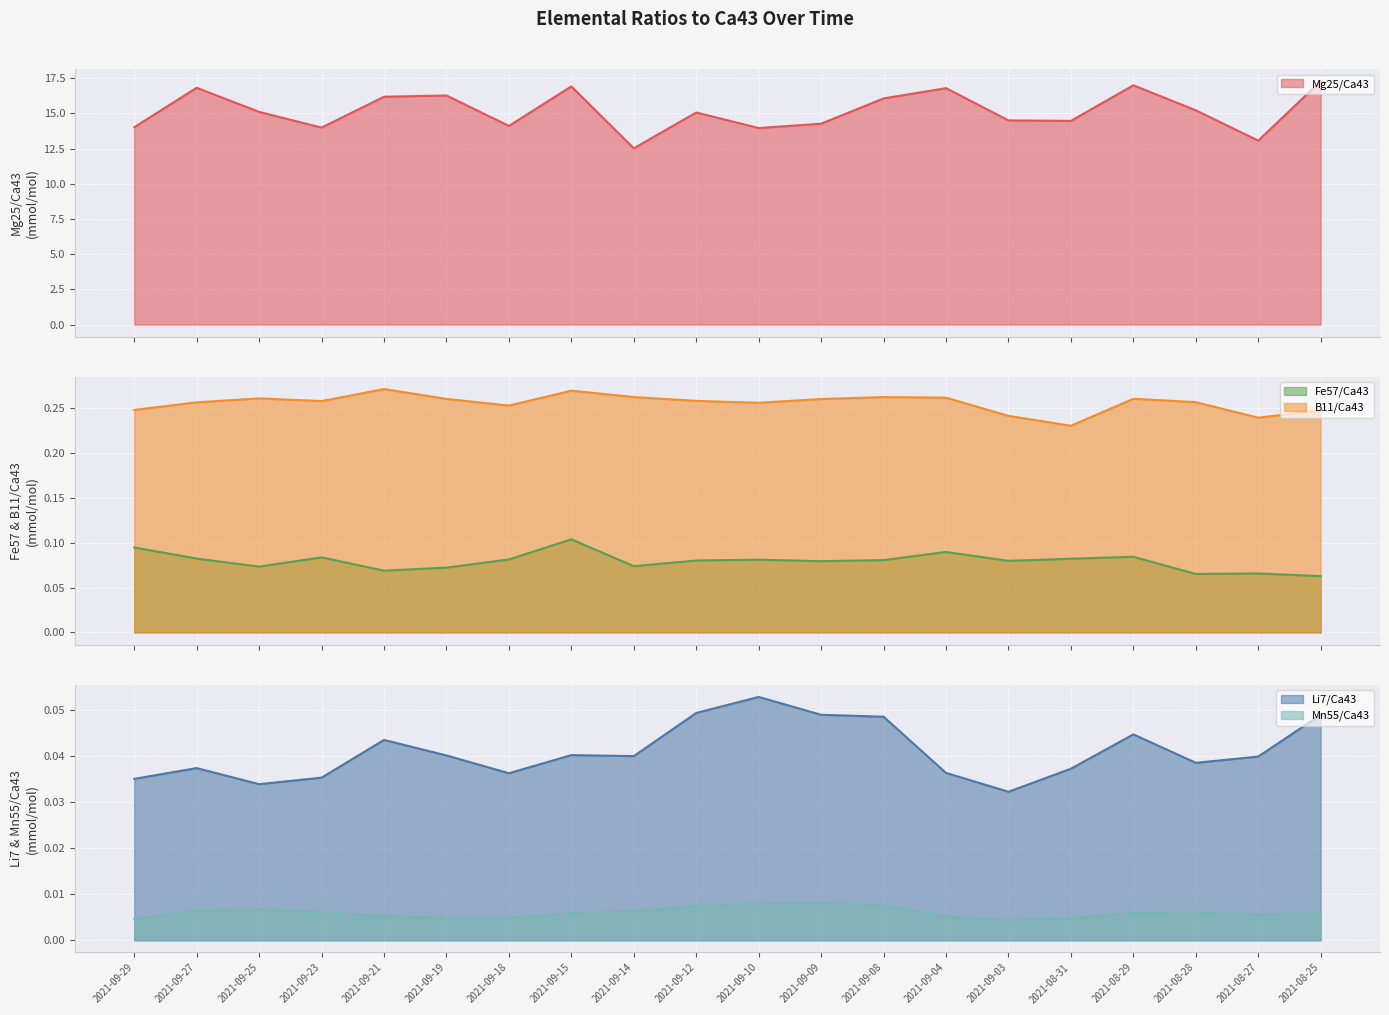

What are all the series names shown in the legend?

Li7/Ca43, B11/Ca43, Mg25/Ca43, Mn55/Ca43, Fe57/Ca43